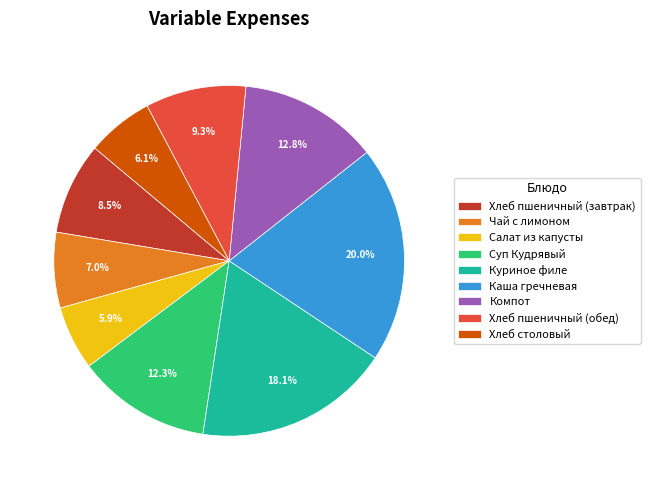

What portion of the pie excludes Хлеб пшеничный (обед)?

90.7%